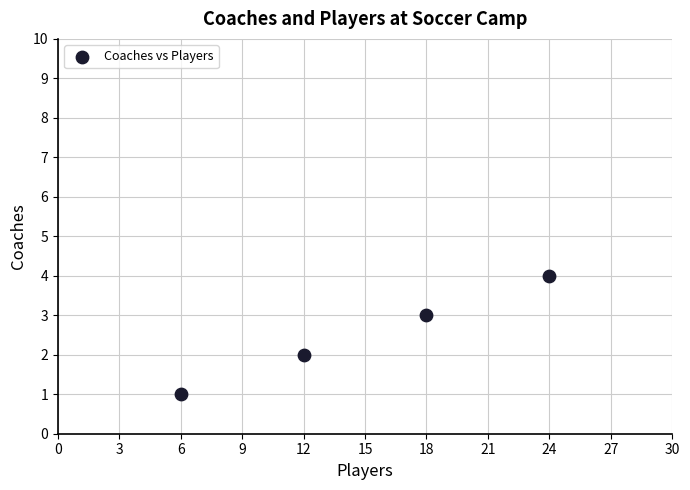

What is the average X value?

15